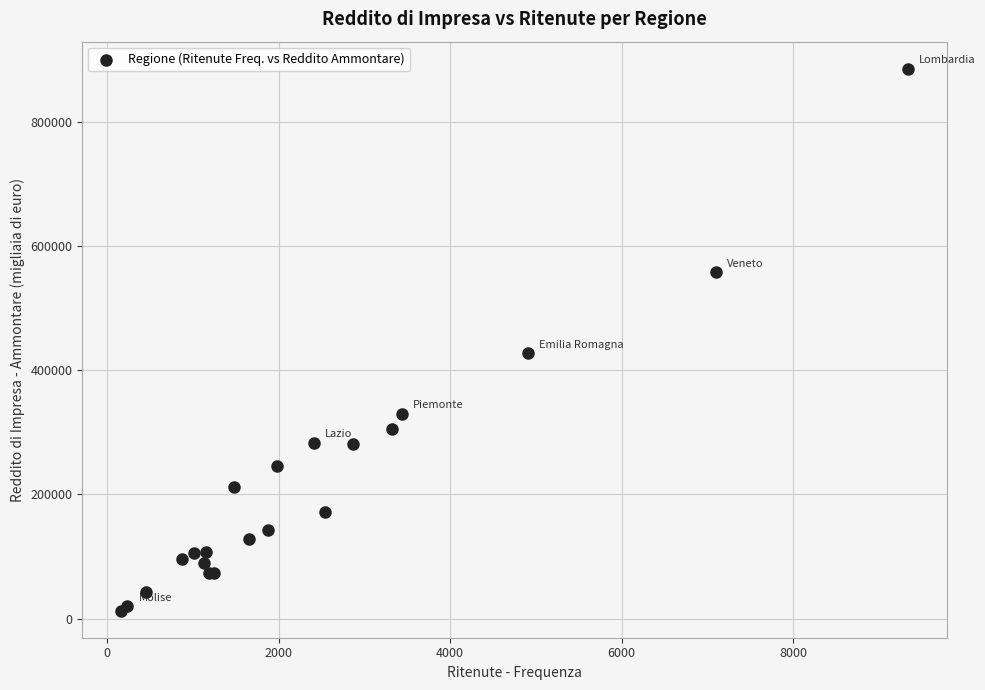

What Y value in the scatter plot is closest to 449111?

427531